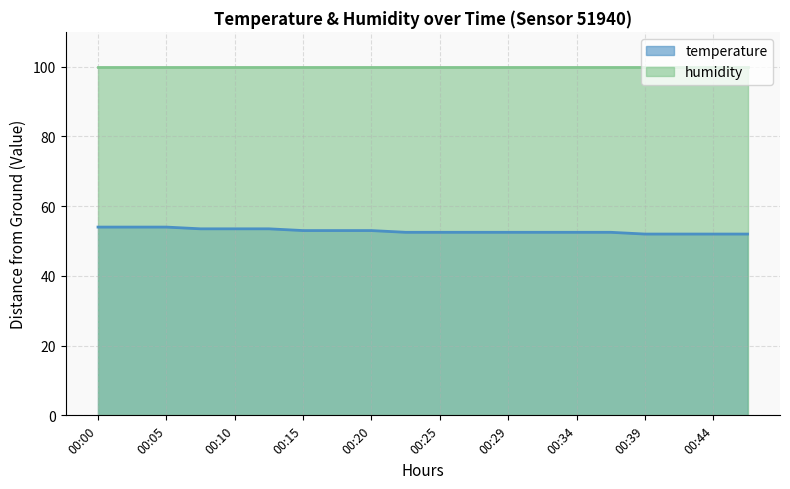

How many distinct data groups are displayed?

2